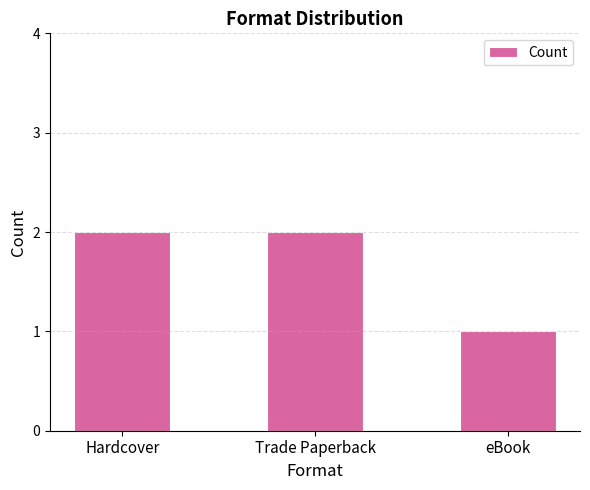

The value at Hardcover is 1. True or false?

False